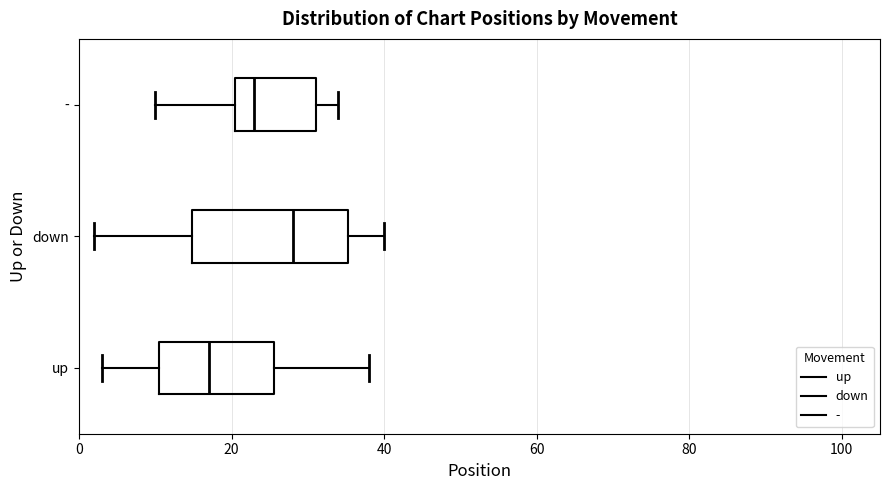

Which box has the furthest to the right median line?

down